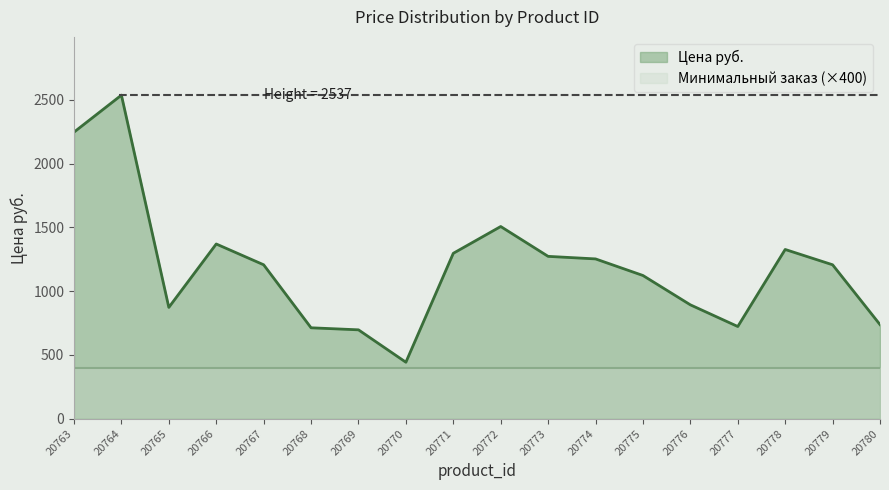

Reading left to right, transcribe all the data shown in this chart.

2247	2537	873	1370	1207	713	697	443	1297	1507	1273	1253	1123	893	723	1327	1207	738